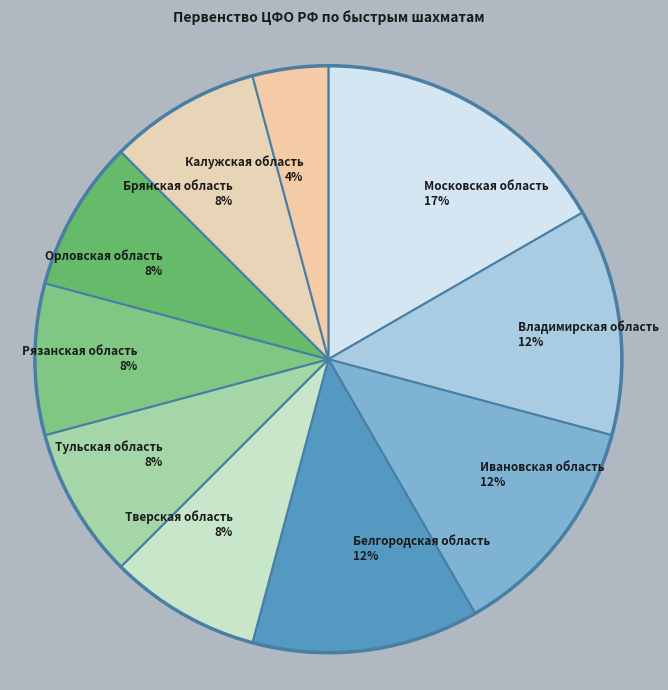

True or false: Ивановская область accounts for 1% of the total.

False